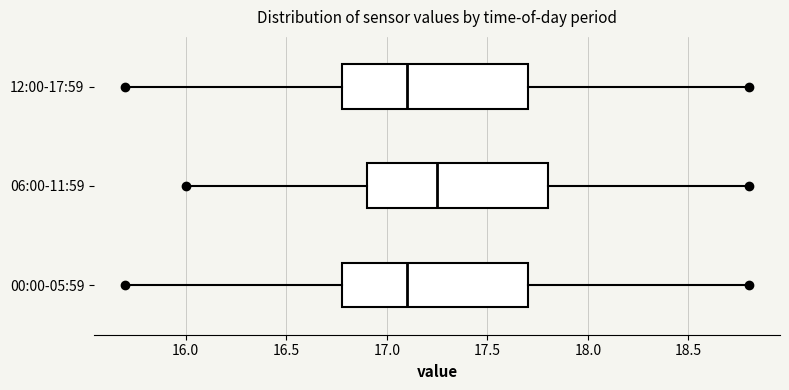

Reading bottom to top, transcribe this box plot: for each box, give where its median line is, the range the box spans, and where its two whiskers end, as read against the x-axis. The values are not printed on the chart, so give them approximately, as read against the axis.

00:00-05:59: median 17.10, box 16.80 to 17.70, whiskers 15.70 to 18.80
06:00-11:59: median 17.25, box 16.90 to 17.80, whiskers 16.00 to 18.80
12:00-17:59: median 17.10, box 16.80 to 17.70, whiskers 15.70 to 18.80